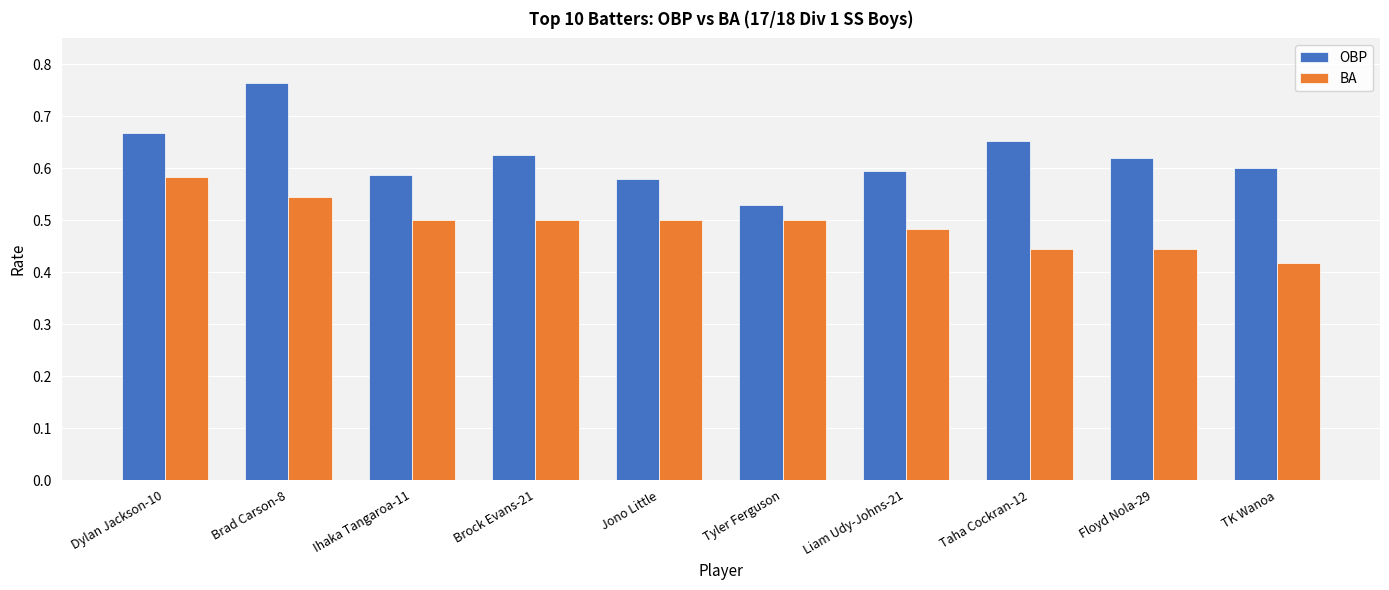

How many OBP values are between 0 and 1?

10